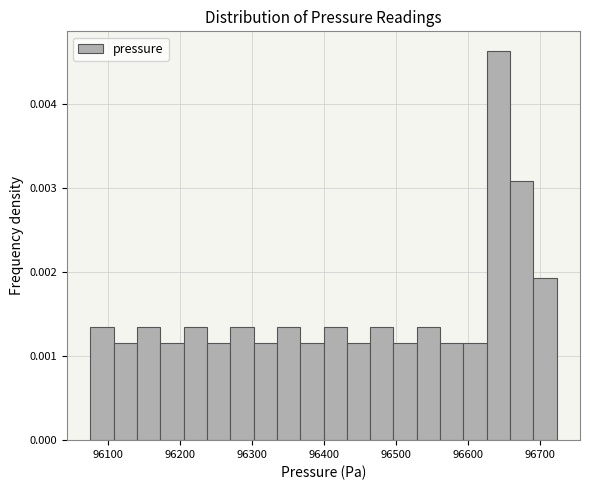

Around what value on the x-axis is the tallest bar? Give the approximate position of its centre, as read against the axis.

96640